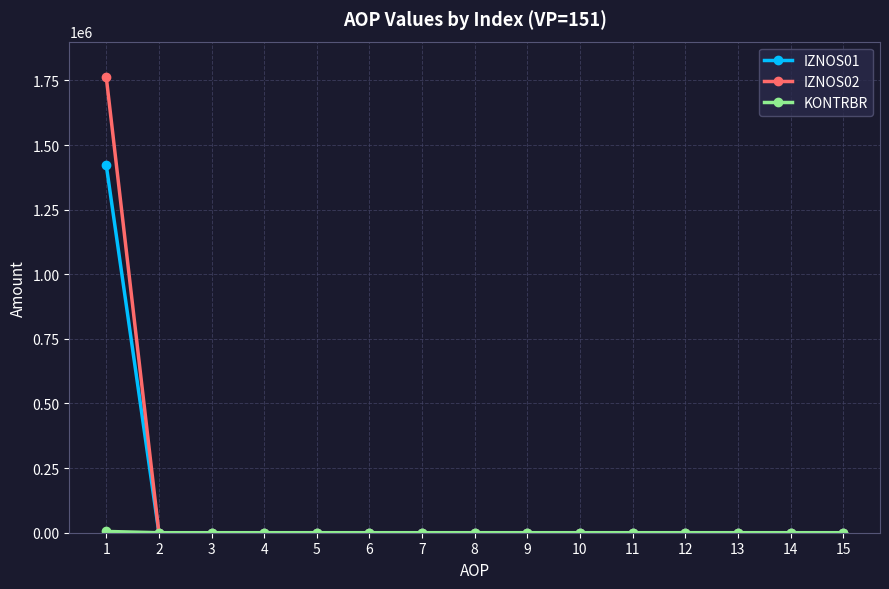

The value of IZNOS01 at 5 is -769252.1. True or false?

False